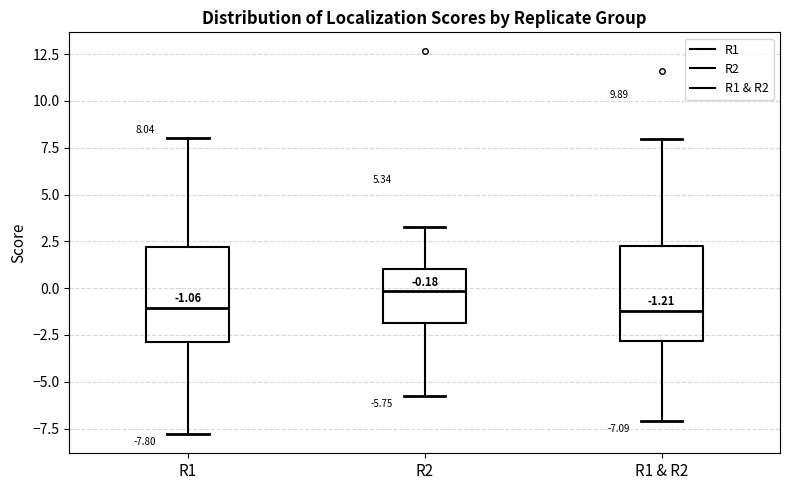

Which box has the highest median line?

R2